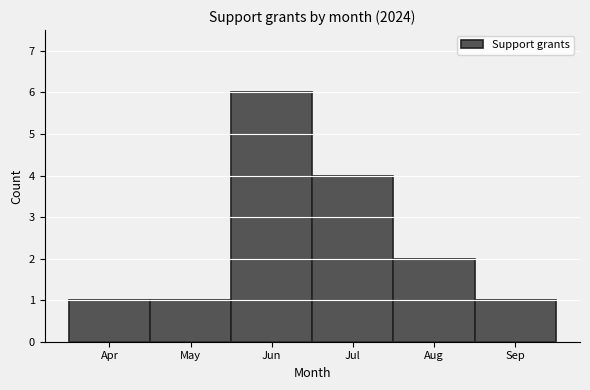

Reading left to right, what are all the values shown in this chart?

Apr=1	May=1	Jun=6	Jul=4	Aug=2	Sep=1